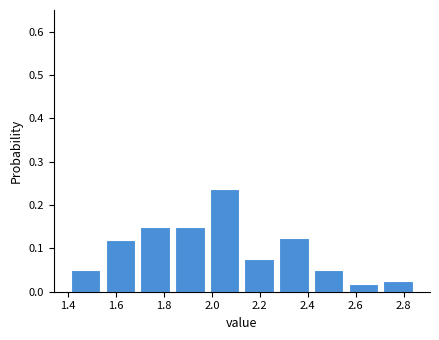

Reading left to right, transcribe this chart: for each bar, give the range it covers on the x-axis and its height. Neither the bar edges nor the heights are printed on the chart, so give them approximately, as read against the axes.

1.400 to 1.545: 0.05
1.545 to 1.690: 0.12
1.690 to 1.835: 0.15
1.835 to 1.980: 0.15
1.980 to 2.125: 0.24
2.125 to 2.270: 0.08
2.270 to 2.415: 0.13
2.415 to 2.560: 0.05
2.560 to 2.705: 0.02
2.705 to 2.850: 0.03